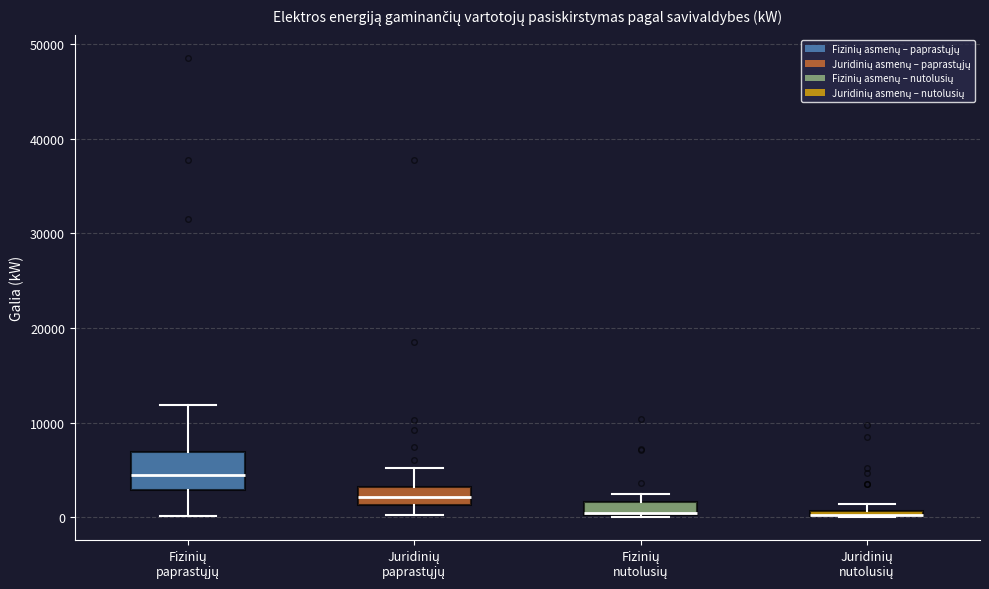

Where is the upper edge of the box for Juridinių nutolusių on the y-axis? The values are not printed on the chart, so give them approximately, as read against the axis.

1000